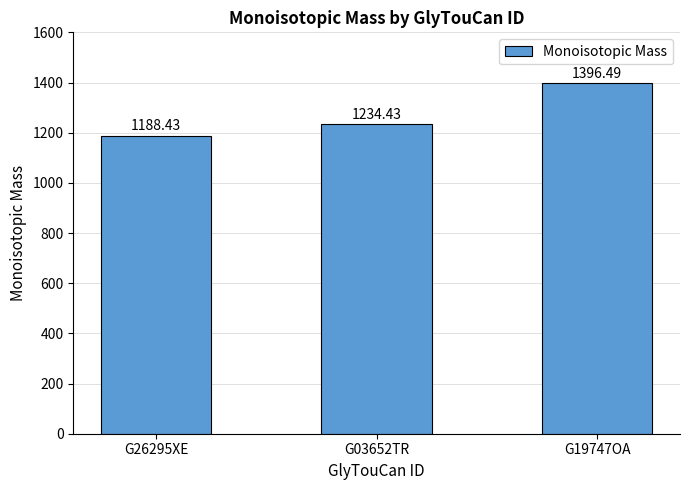

How many bars are there in total?

3